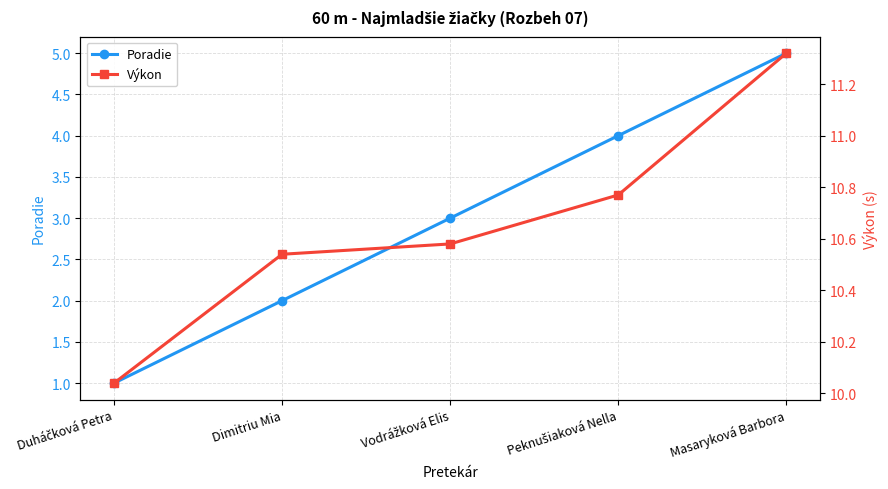

What is the lowest value of the Poradie series?

1